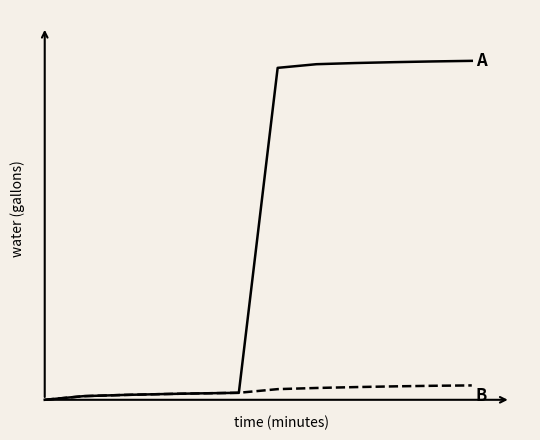

At which category is the sum across all series the highest?

11